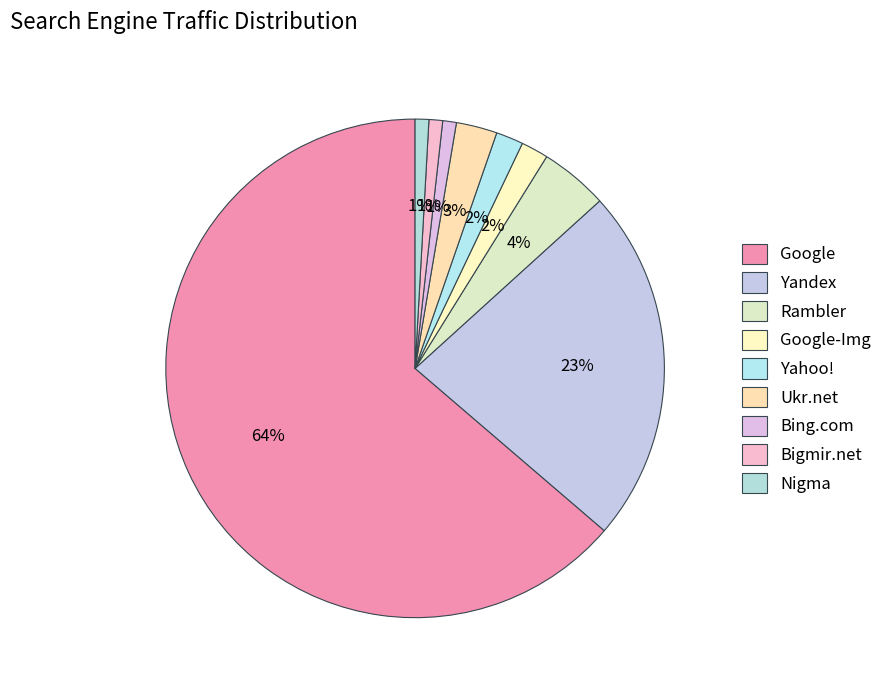

Which slice represents more than half of the pie?

Google